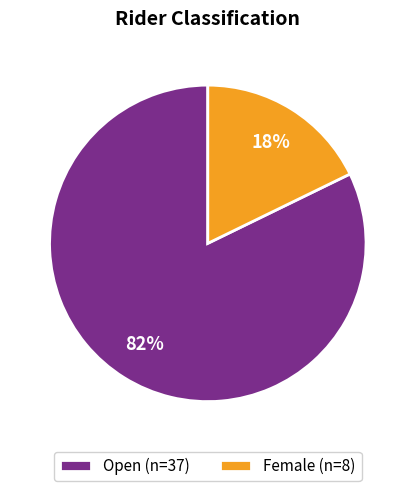

Count the number of slices in the pie.

2